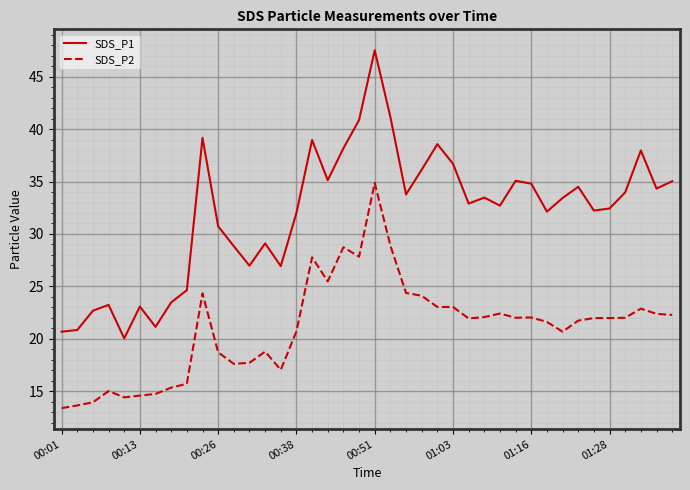

What is the difference between the maximum and minimum values in the SDS_P2 series?

21.5